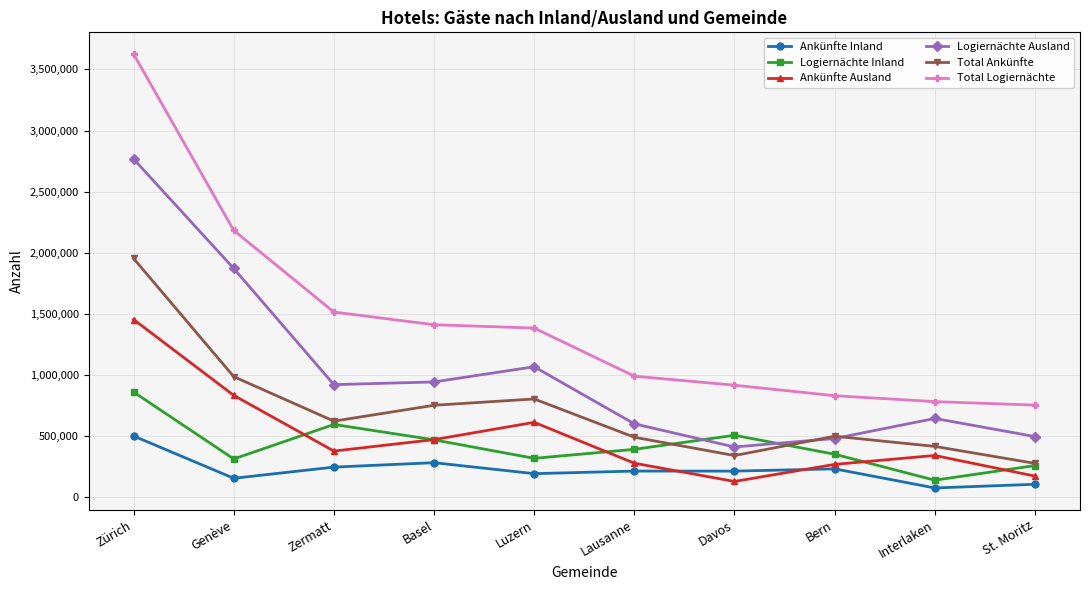

What is the sum of all Logiernächte Ausland values?

10191954